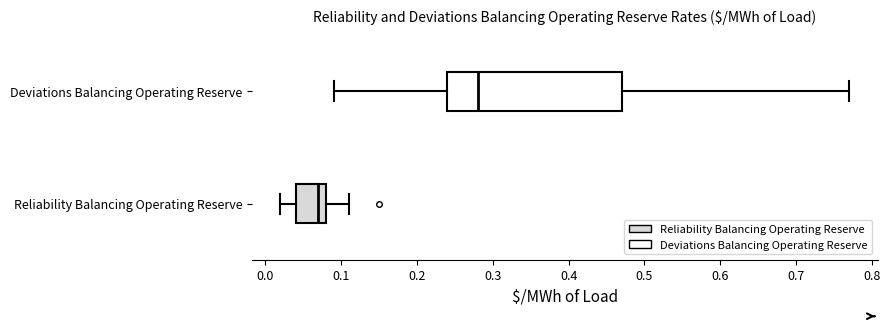

Where does the right whisker of the box for Deviations Balancing Operating Reserve end on the x-axis? The values are not printed on the chart, so give them approximately, as read against the axis.

0.77